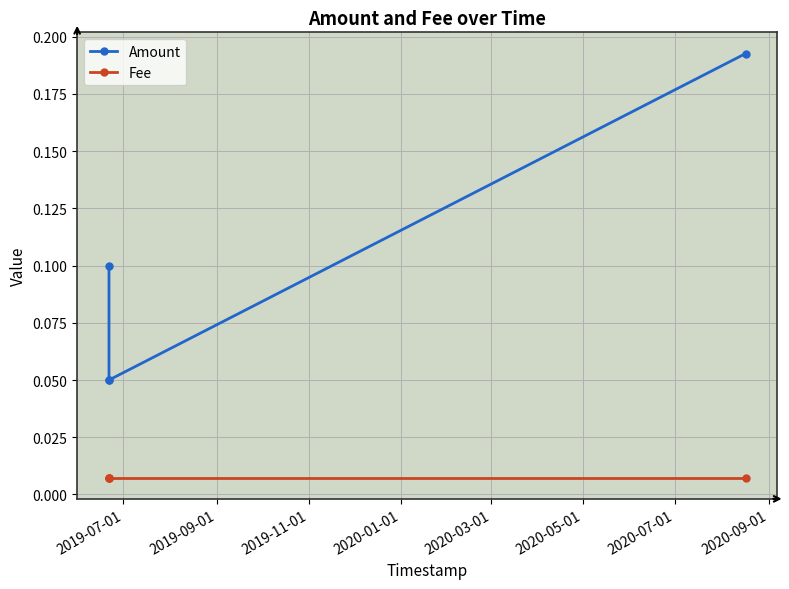

Which series has the largest range (max minus min)?

Amount